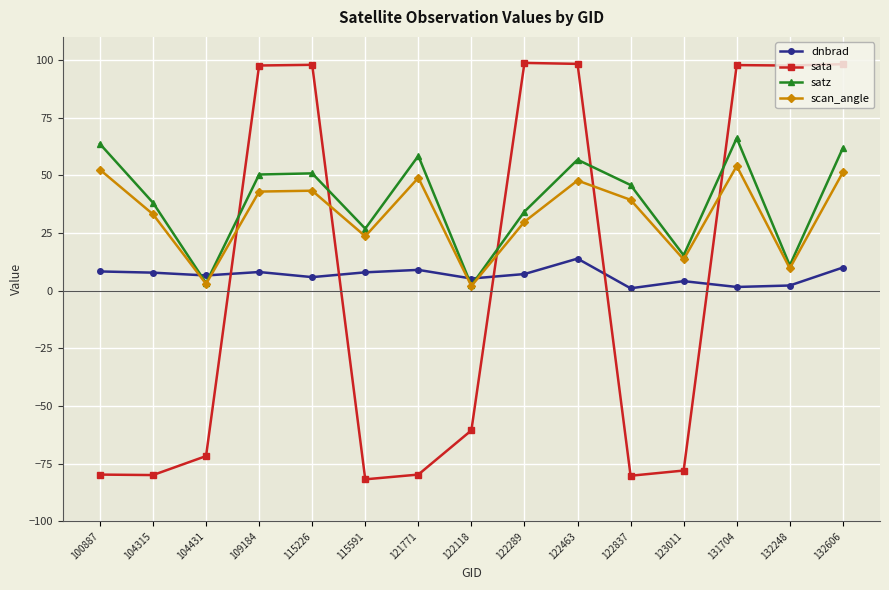

What is the approximate value of satz at 104431?

3.3